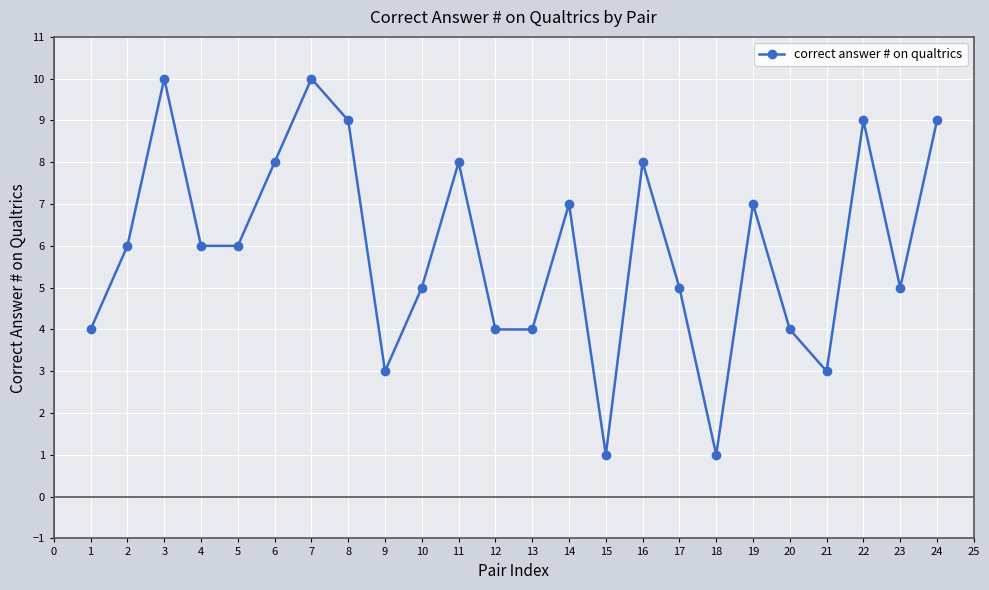

How many interior local peaks (higher than both neighbors) does the data have?

7